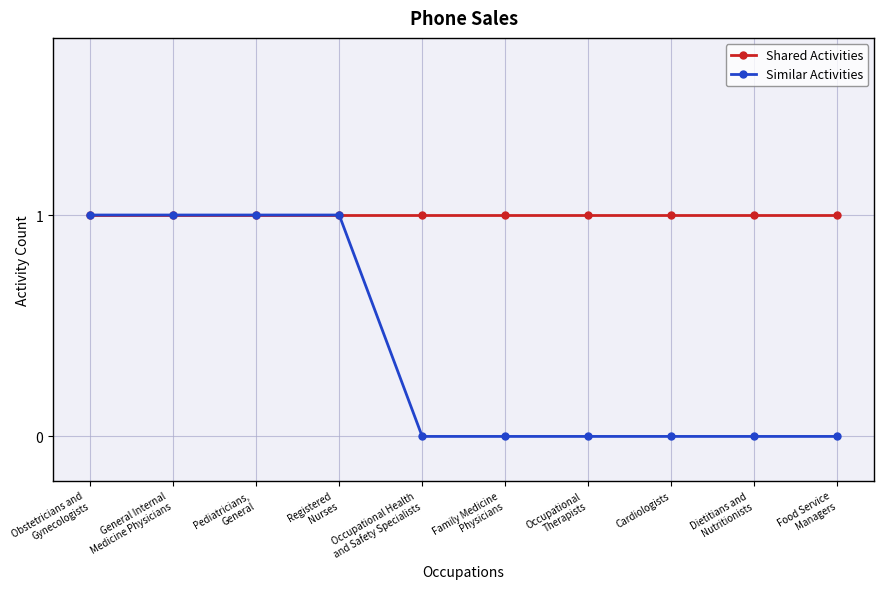

Is it true that Similar Activities equals 1 at Occupational
Therapists?

False